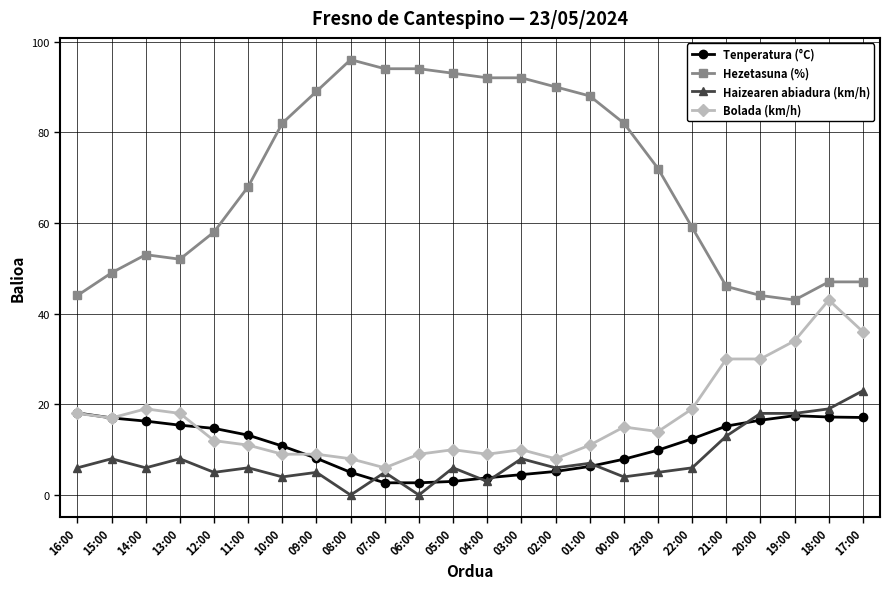

What is the sum of all Haizearen abiadura (km/h) values?

189.0